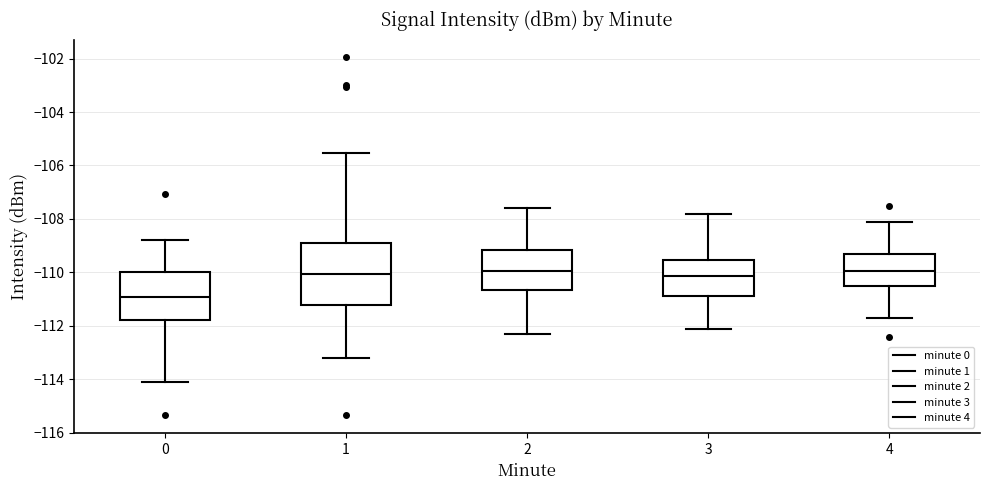

Reading left to right, read every box against the y-axis: the position of its median line, the range the box covers, and the ends of its whiskers. The values are not printed on the chart, so give them approximately, as read against the axis.

0: median -111.0, box -111.8 to -110.0, whiskers -114.0 to -108.8
1: median -110.0, box -111.2 to -109.0, whiskers -113.2 to -105.6
2: median -110.0, box -110.6 to -109.2, whiskers -112.2 to -107.6
3: median -110.2, box -110.8 to -109.6, whiskers -112.0 to -107.8
4: median -110.0, box -110.4 to -109.4, whiskers -111.6 to -108.0